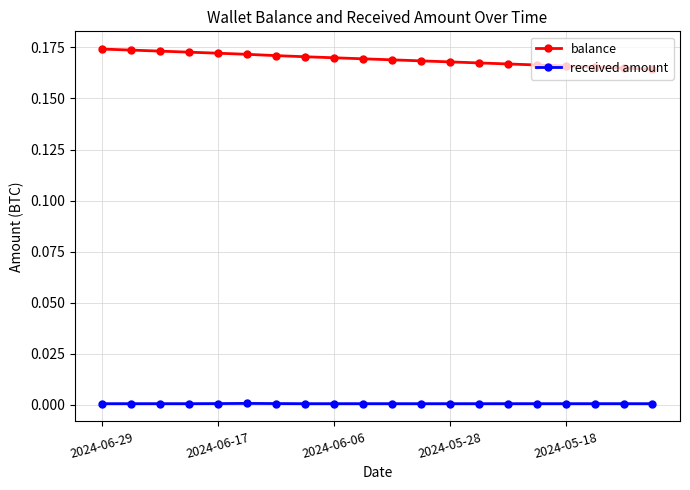

True or false: balance and received amount cross at least once.

False